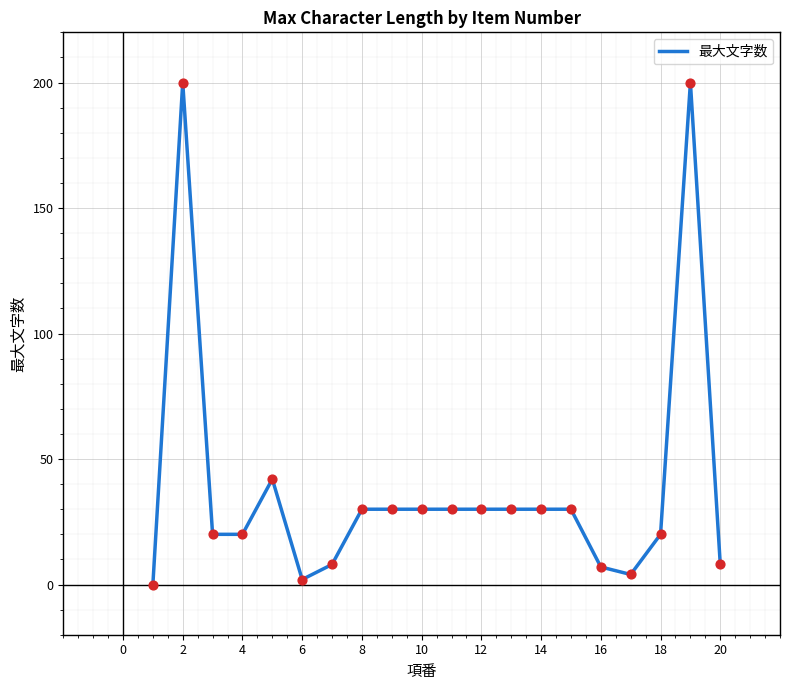

What is the greatest value displayed?

200